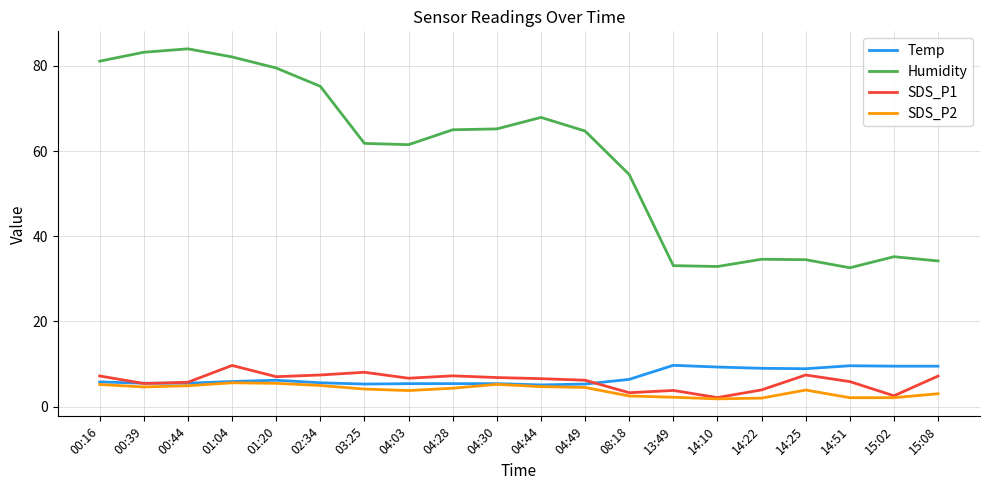

What is the maximum value for SDS_P1?

9.7